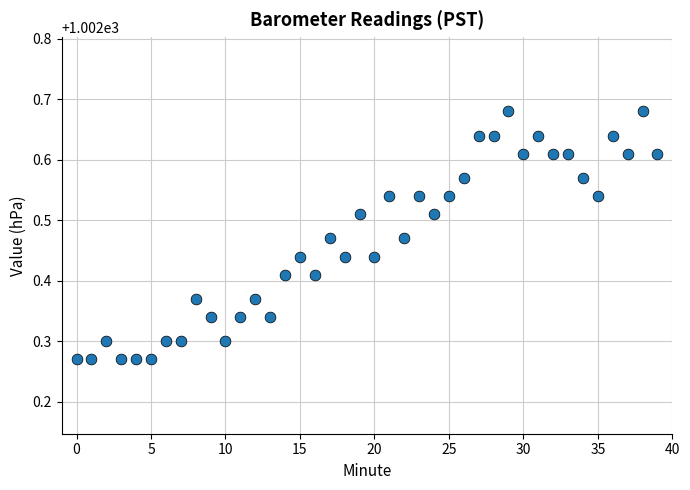

What is the range of Y values (max minus min)?

0.4